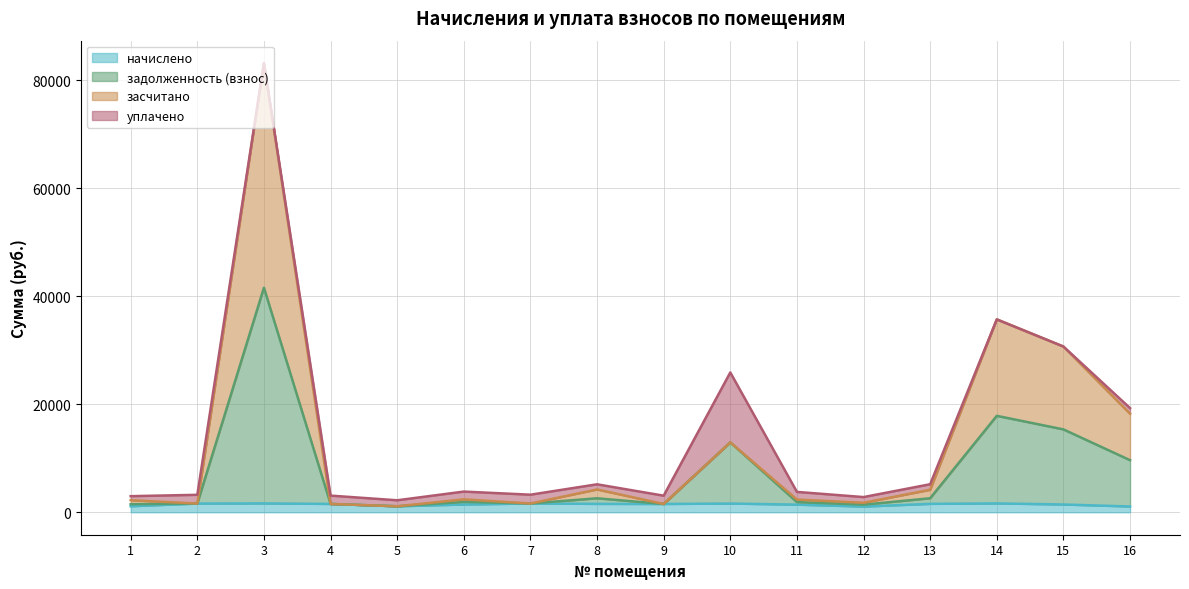

How many data points in задолженность (взнос) are above 1916?

8